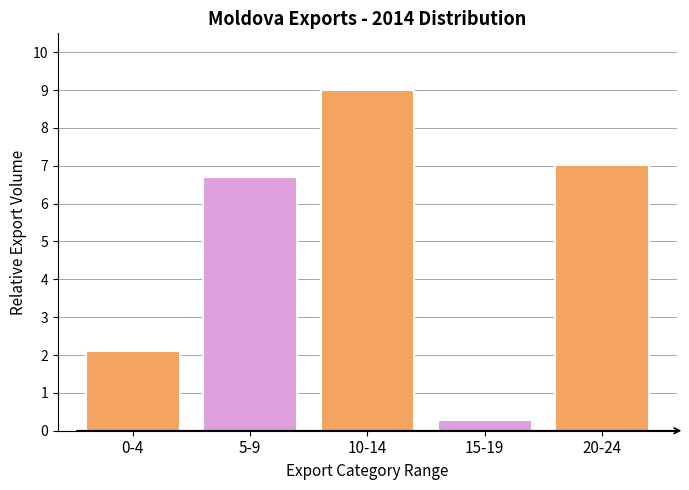

Reading left to right, transcribe all the data shown in this chart.

0-4=2.1	5-9=6.7	10-14=9.0	15-19=0.3	20-24=7.0